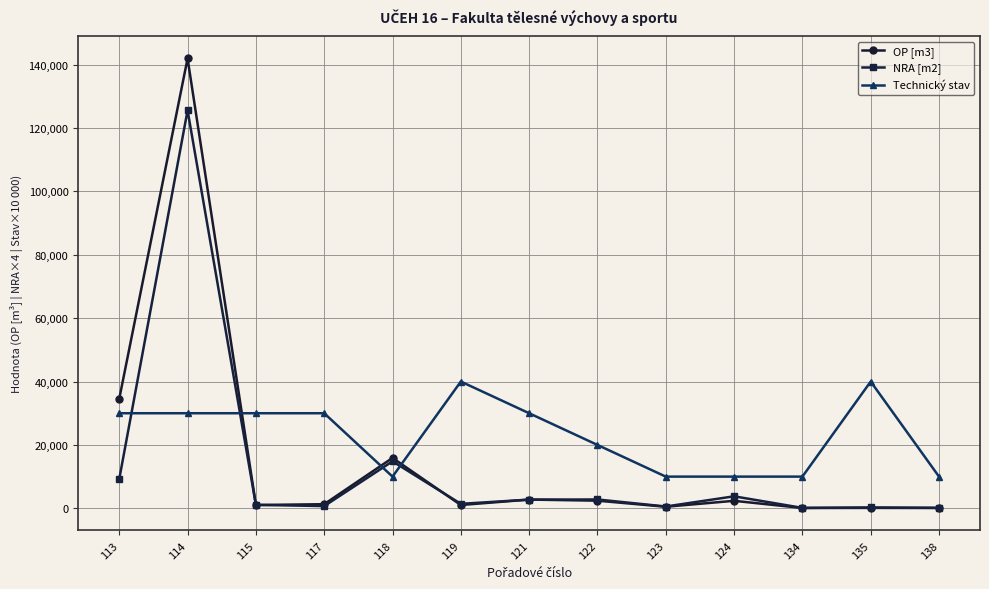

Rank the series by their average value, from highest to lowest.

Technický stav, OP [m3], NRA [m2]